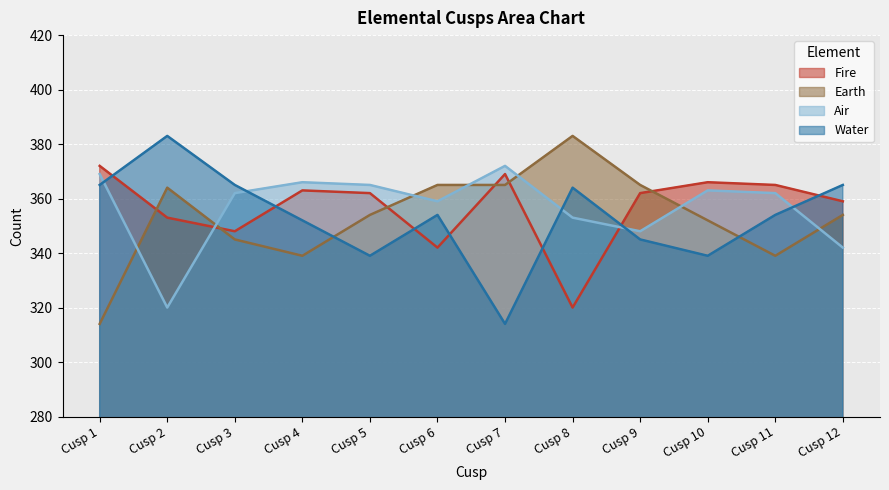

What is the value of the Air point at the 1st from the left?

369